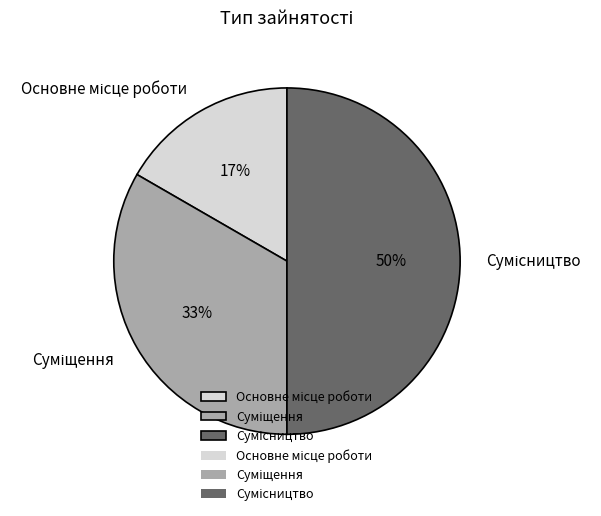

To the nearest percent, what is the average slice percentage?

33%